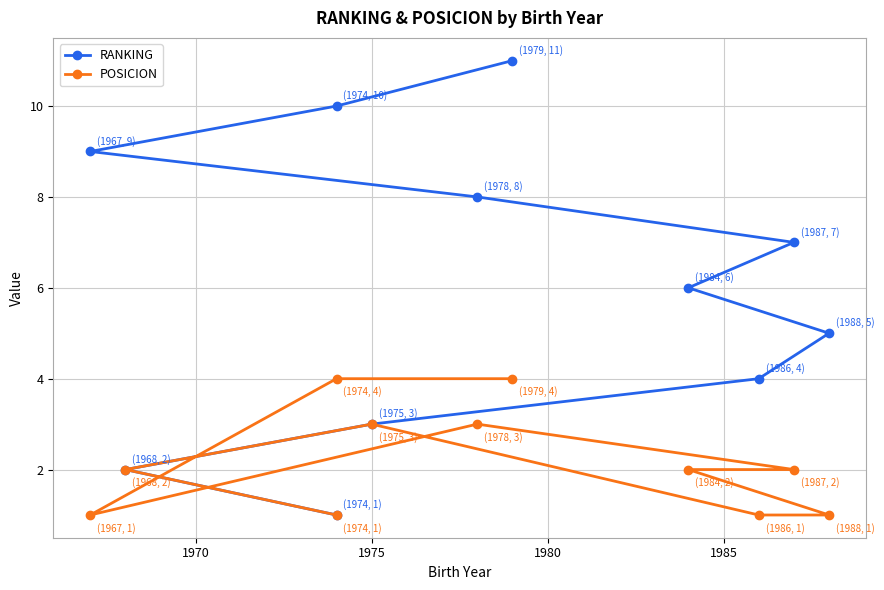

How many data points does each series have?

11